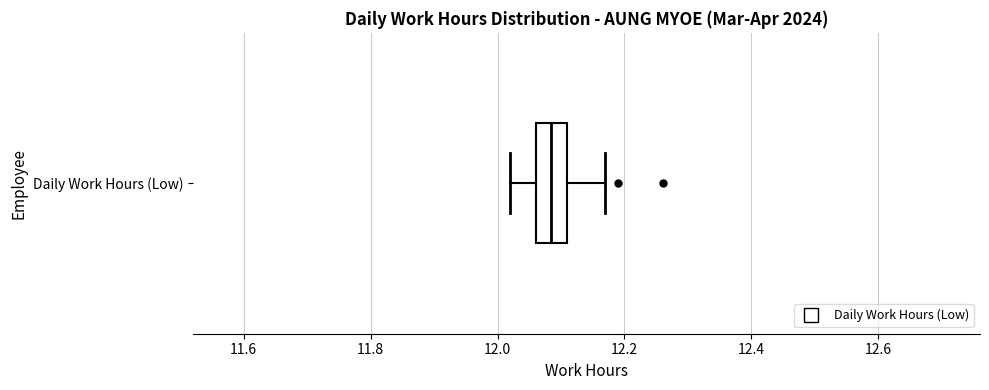

Read this box plot against the x-axis: the position of the median line, the range covered by the box, and the ends of both whiskers. The values are not printed on the chart, so give them approximately, as read against the axis.

median 12.08, box 12.06 to 12.12, whiskers 12.02 to 12.18